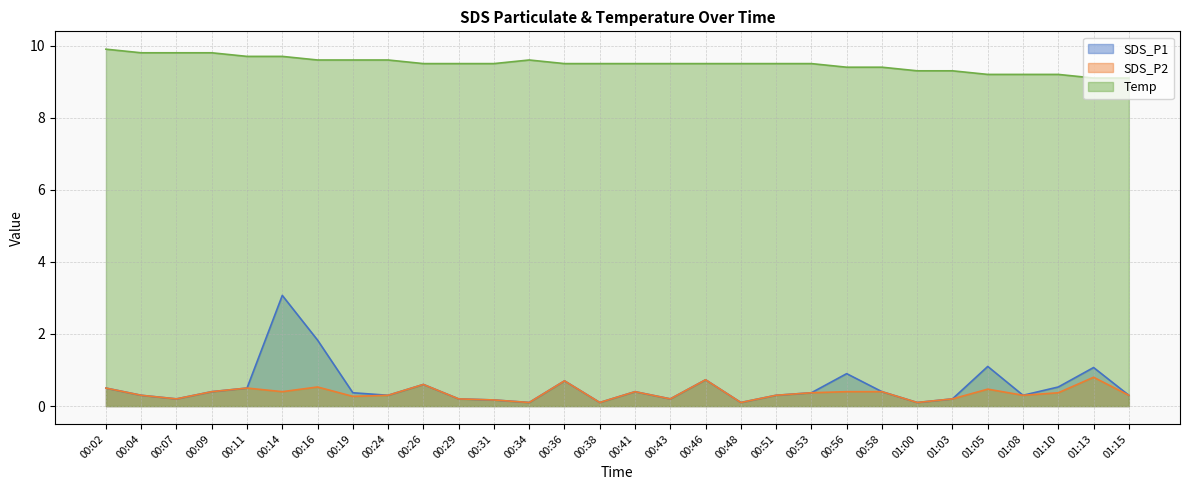

The value of SDS_P1 at 00:02 is 0.9. True or false?

False